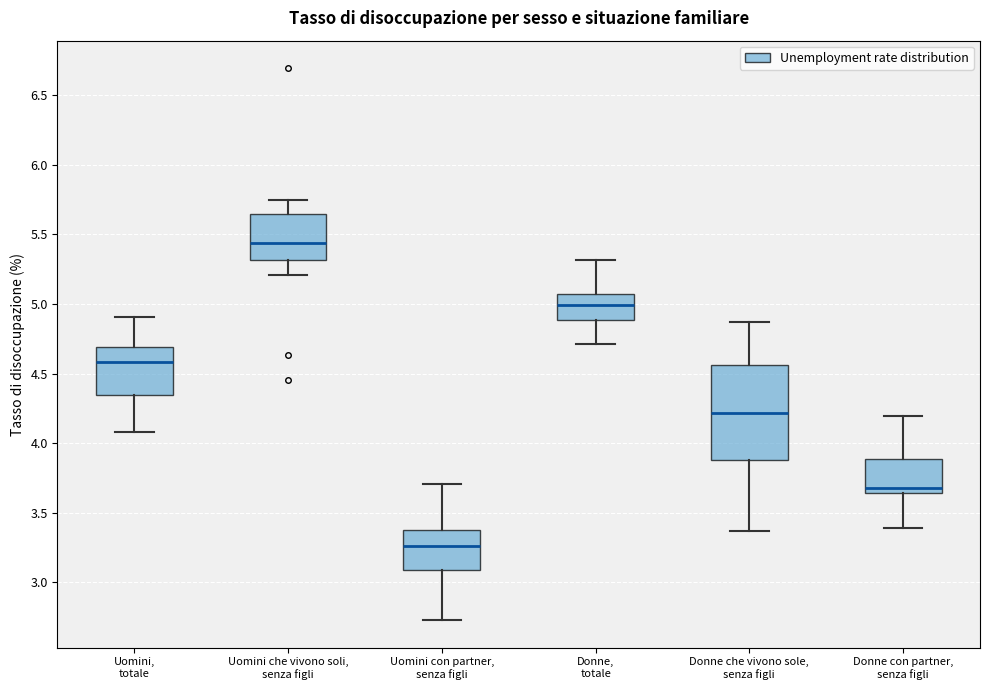

Reading left to right, transcribe this box plot: for each box, give where its median line is, the range the box spans, and where its two whiskers end, as read against the y-axis. The values are not printed on the chart, so give them approximately, as read against the axis.

Uomini, totale: median 4.60, box 4.35 to 4.70, whiskers 4.10 to 4.90
Uomini che vivono soli, senza figli: median 5.45, box 5.30 to 5.65, whiskers 5.20 to 5.75
Uomini con partner, senza figli: median 3.25, box 3.10 to 3.40, whiskers 2.75 to 3.70
Donne, totale: median 5.00, box 4.90 to 5.05, whiskers 4.70 to 5.30
Donne che vivono sole, senza figli: median 4.20, box 3.90 to 4.55, whiskers 3.35 to 4.85
Donne con partner, senza figli: median 3.70, box 3.65 to 3.90, whiskers 3.40 to 4.20